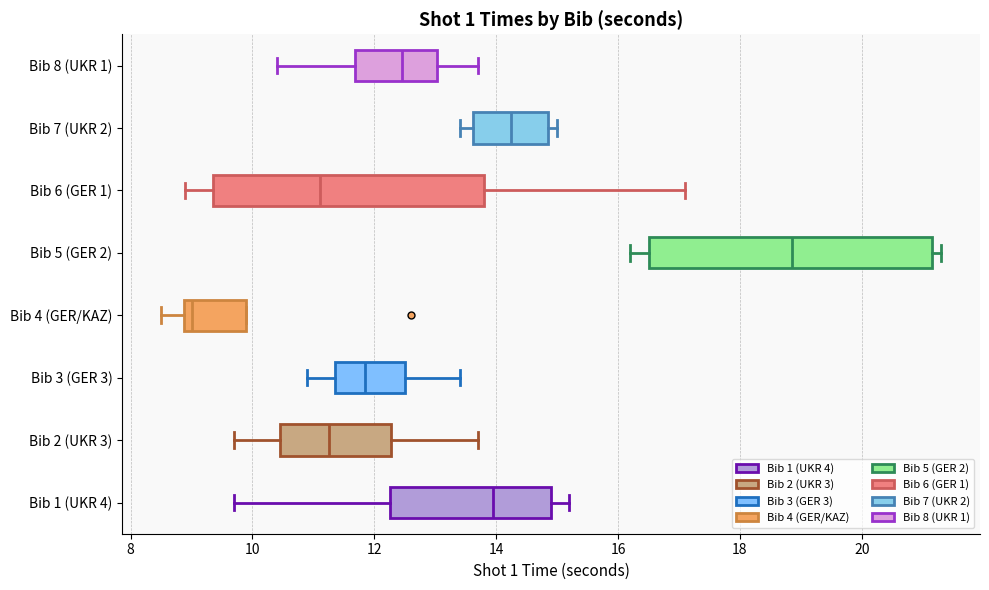

Which box is the widest, from its left edge to its right edge?

Bib 5 (GER 2)